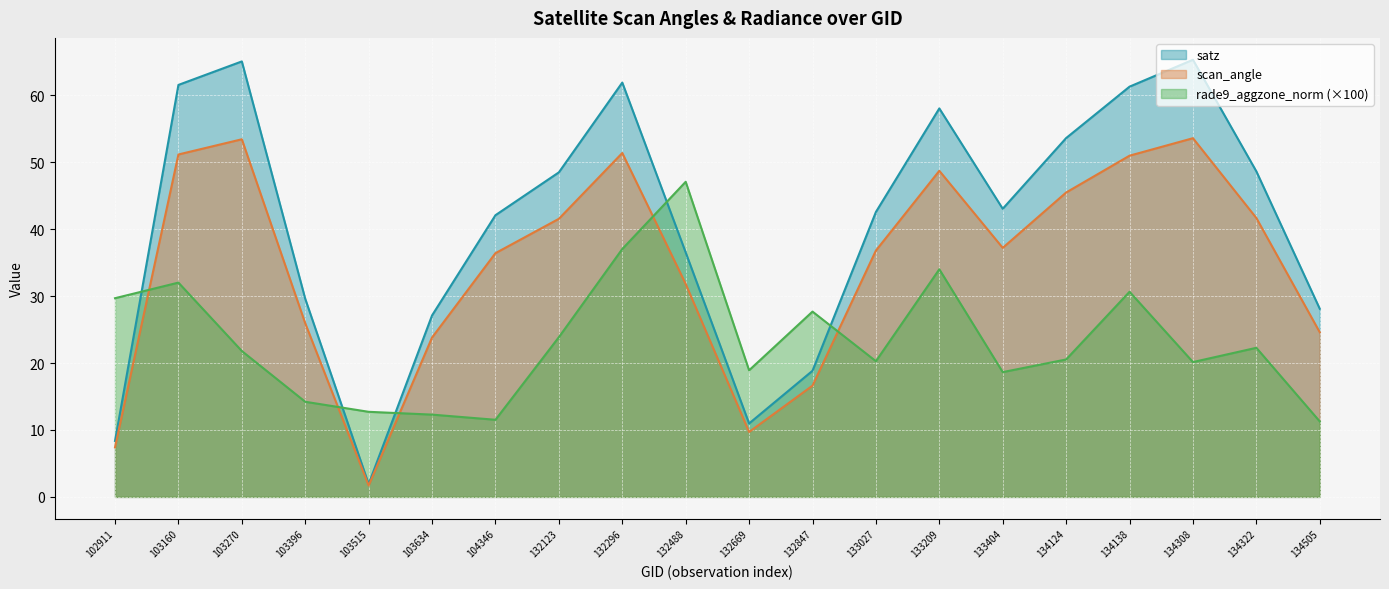

Where does the rade9_aggzone_norm series first go above 21?

102911